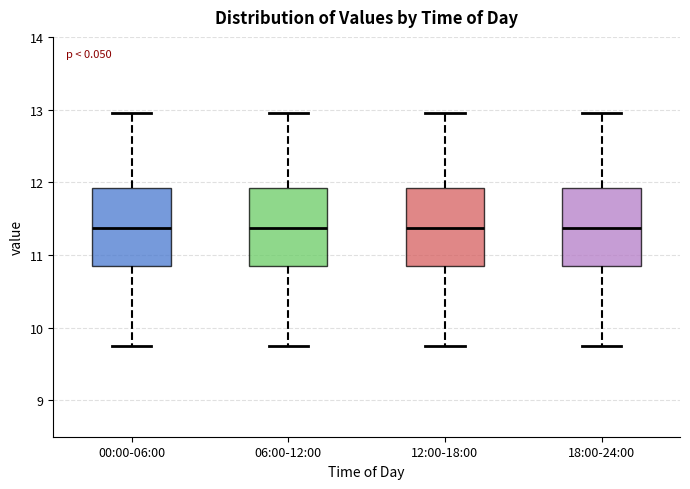

Where is the upper edge of the box for 00:00-06:00 on the y-axis? The values are not printed on the chart, so give them approximately, as read against the axis.

11.9